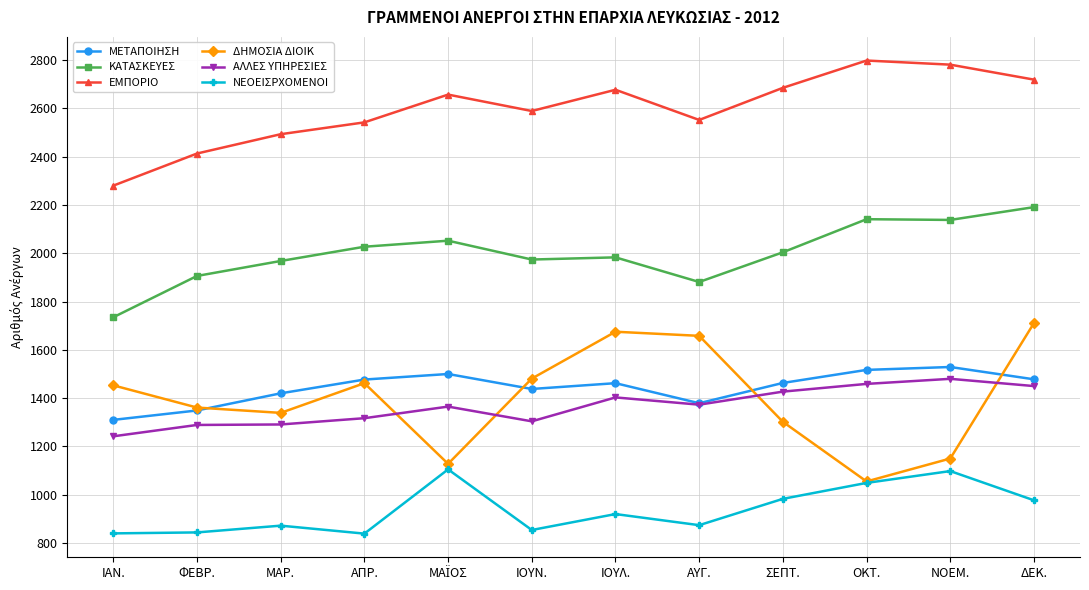

True or false: ΜΕΤΑΠΟΙΗΣΗ and ΚΑΤΑΣΚΕΥΕΣ cross at least once.

False